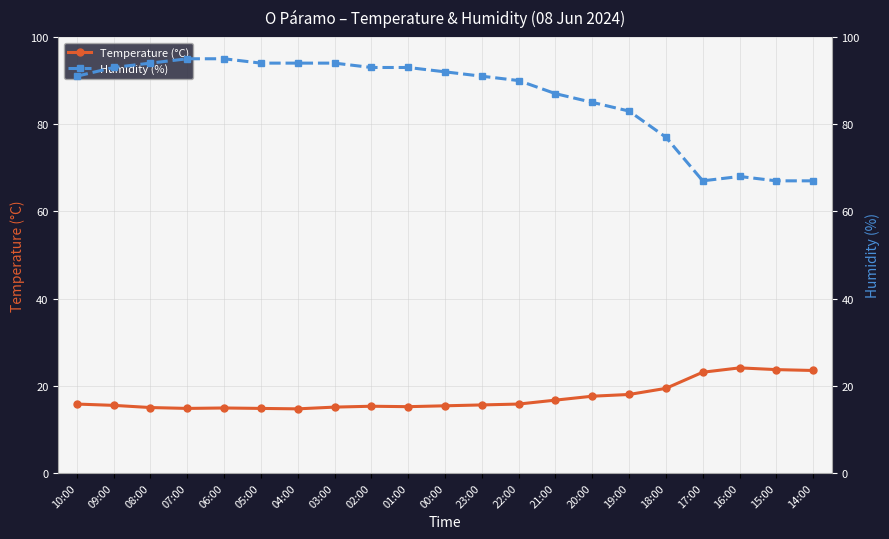

Between 02:00 and 23:00, which series saw the biggest shift?

Humidity (%)